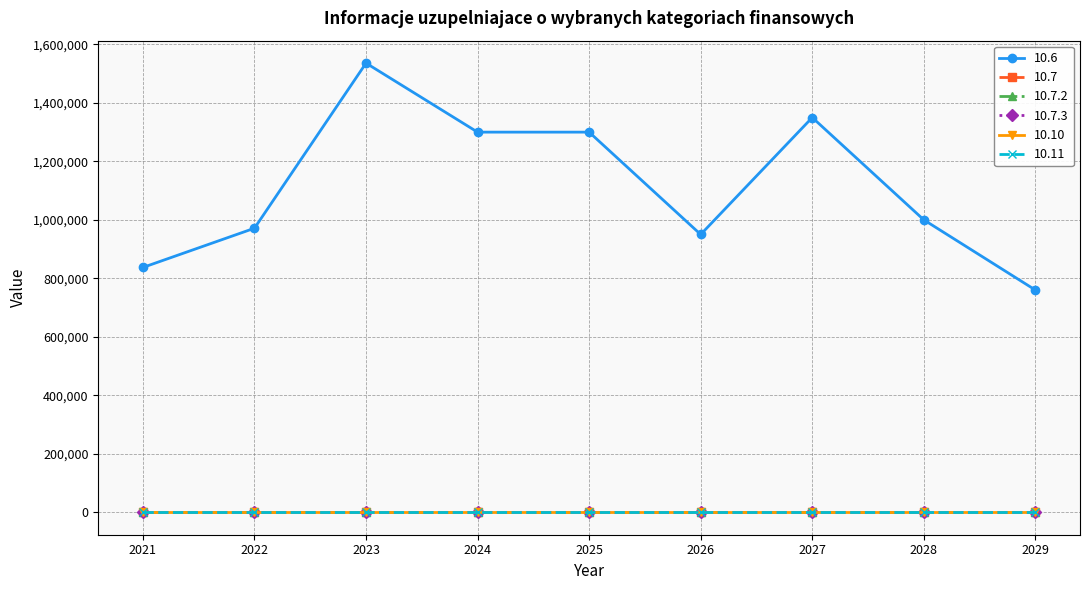

Reading left to right, extract all data points from this chart.

10.6: 2021=837259.2	2022=971359.2	2023=1536000.0	2024=1300000.0	2025=1300000.0	2026=950000.0	2027=1350000.0	2028=1000000.0	2029=760000.0
10.7: 2021=0.0	2022=0.0	2023=0.0	2024=0.0	2025=0.0	2026=0.0	2027=0.0	2028=0.0	2029=0.0
10.7.2: 2021=0.0	2022=0.0	2023=0.0	2024=0.0	2025=0.0	2026=0.0	2027=0.0	2028=0.0	2029=0.0
10.7.3: 2021=0.0	2022=0.0	2023=0.0	2024=0.0	2025=0.0	2026=0.0	2027=0.0	2028=0.0	2029=0.0
10.10: 2021=0.0	2022=0.0	2023=0.0	2024=0.0	2025=0.0	2026=0.0	2027=0.0	2028=0.0	2029=0.0
10.11: 2021=0.0	2022=0.0	2023=0.0	2024=0.0	2025=0.0	2026=0.0	2027=0.0	2028=0.0	2029=0.0